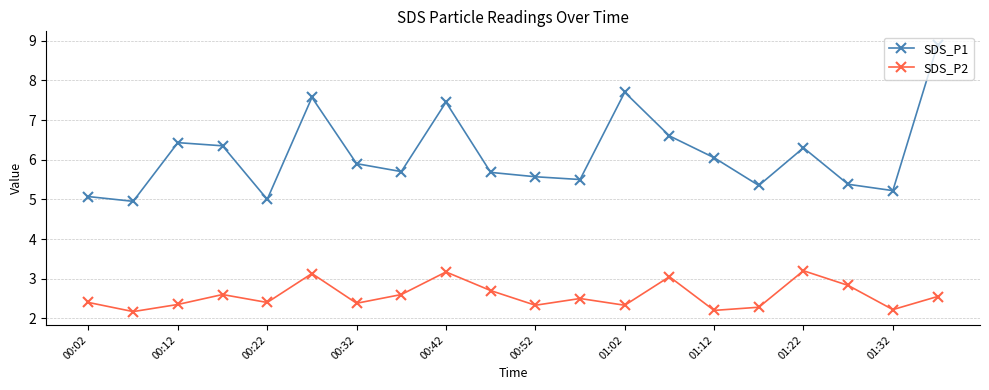

True or false: SDS_P1 and SDS_P2 intersect in this chart.

False